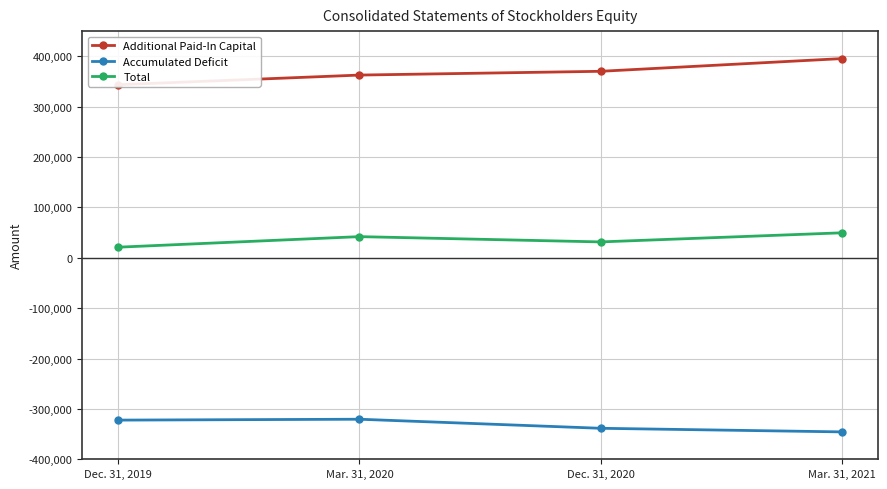

What is the smallest value displayed?

-345679